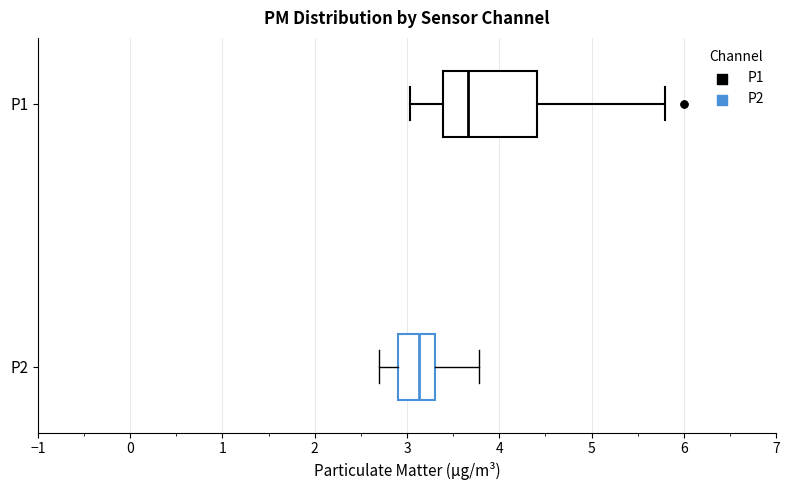

Which box's median line is the furthest to the left?

P2